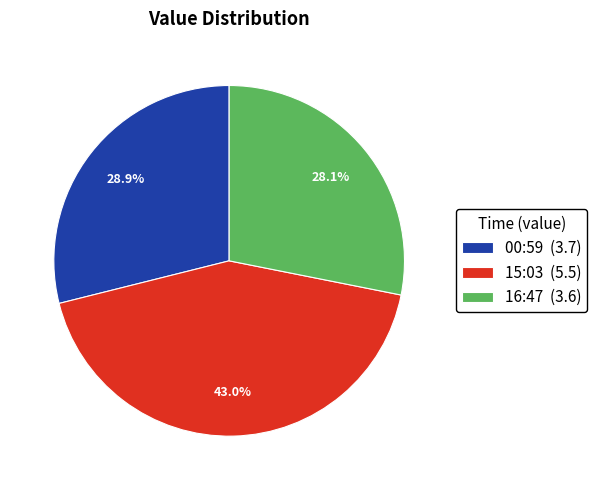

Which has a higher value, 15:03 (5.5) or 00:59 (3.7)?

15:03 (5.5)